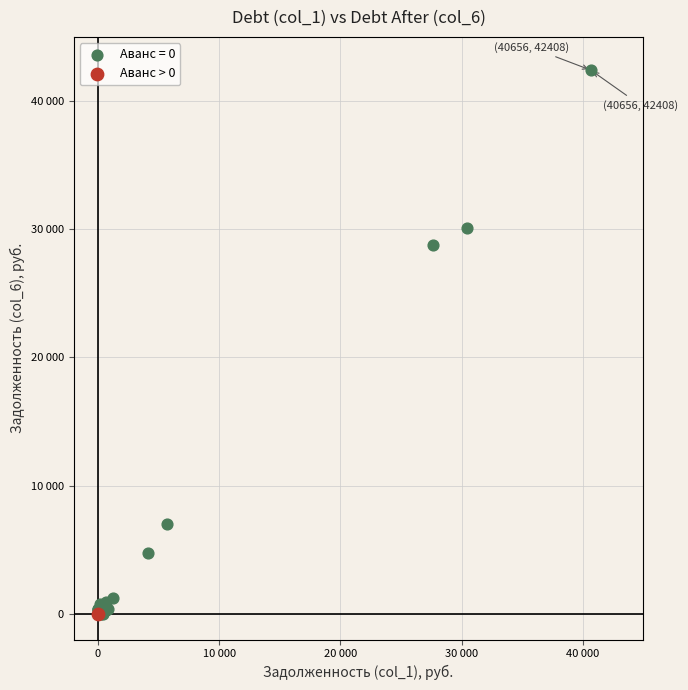

What are all the series names shown in the legend?

Аванс = 0, Аванс > 0